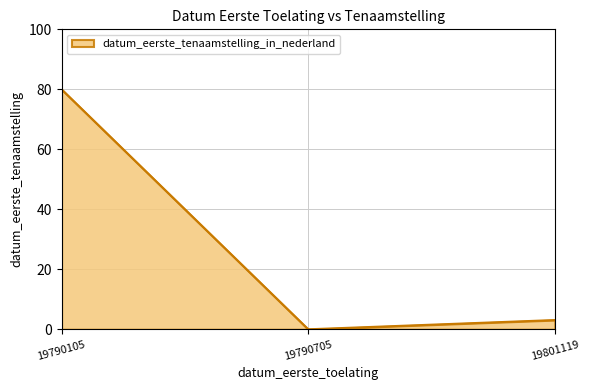

Where does the data first go above 3?

19790105